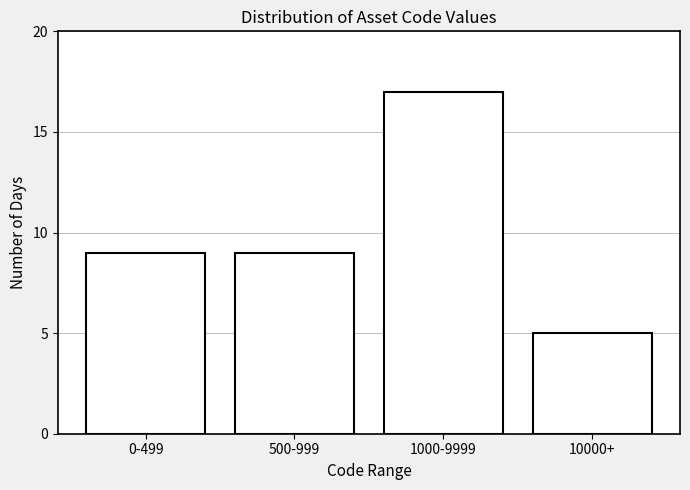

Reading left to right, transcribe all the data shown in this chart.

9	9	17	5